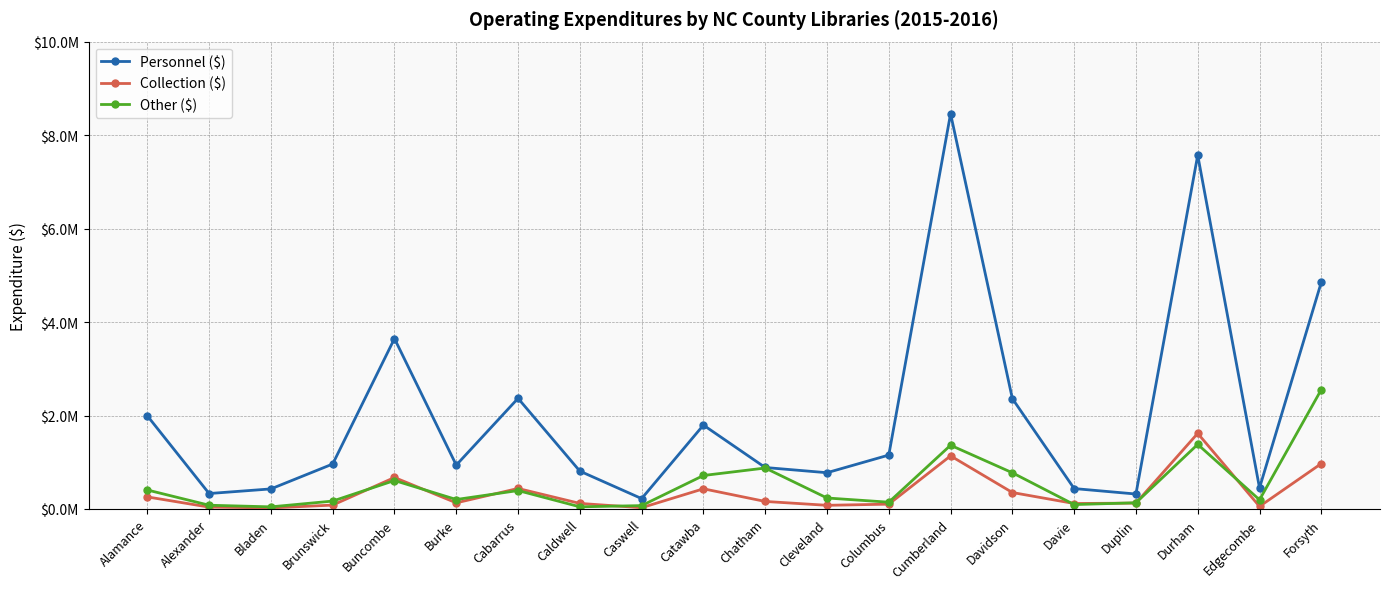

Does the chart have visible grid lines?

Yes